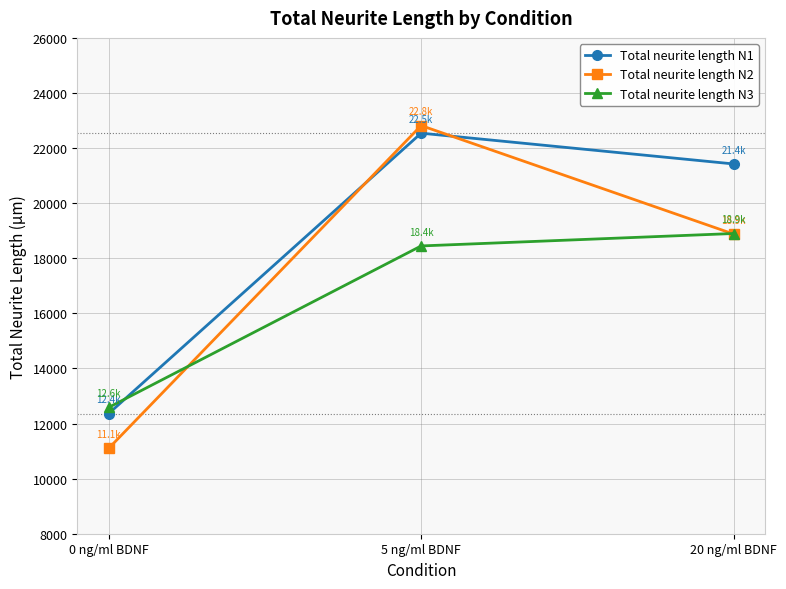

What is the sum of the Total neurite length N3 values at 5 ng/ml BDNF and 0 ng/ml BDNF?

31034.3